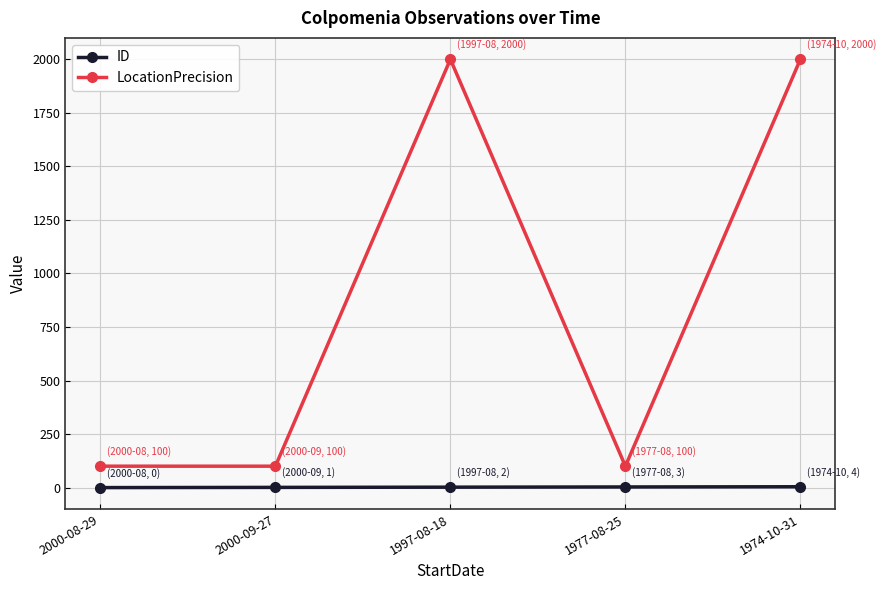

True or false: LocationPrecision and ID intersect in this chart.

False